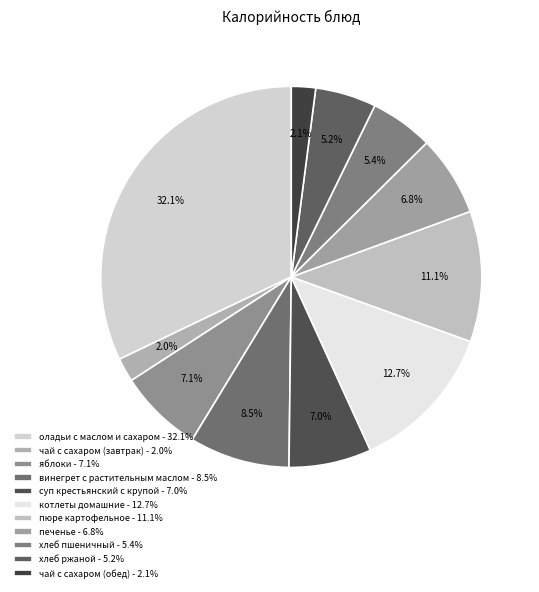

True or false: хлеб ржаной accounts for 18% of the total.

False